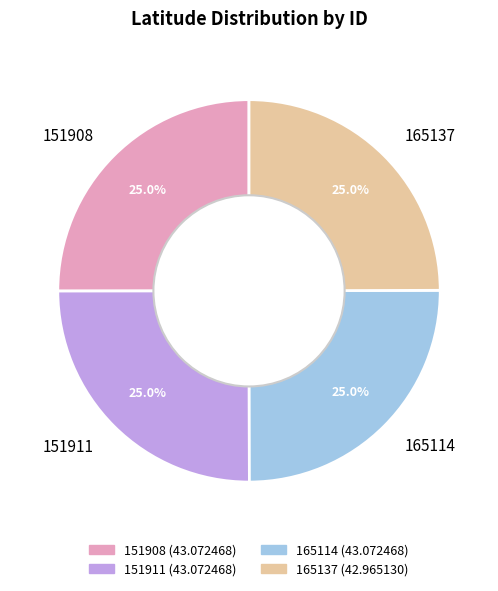

What percentage is NOT represented by 165137?

75.0%